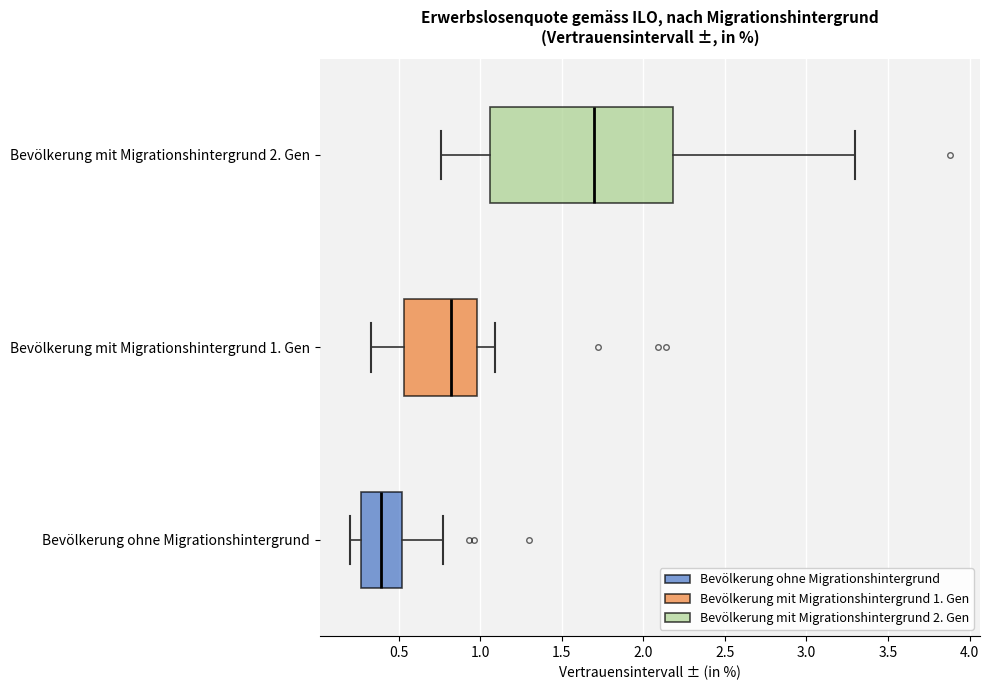

Which box has the furthest to the left median line?

Bevölkerung ohne Migrationshintergrund